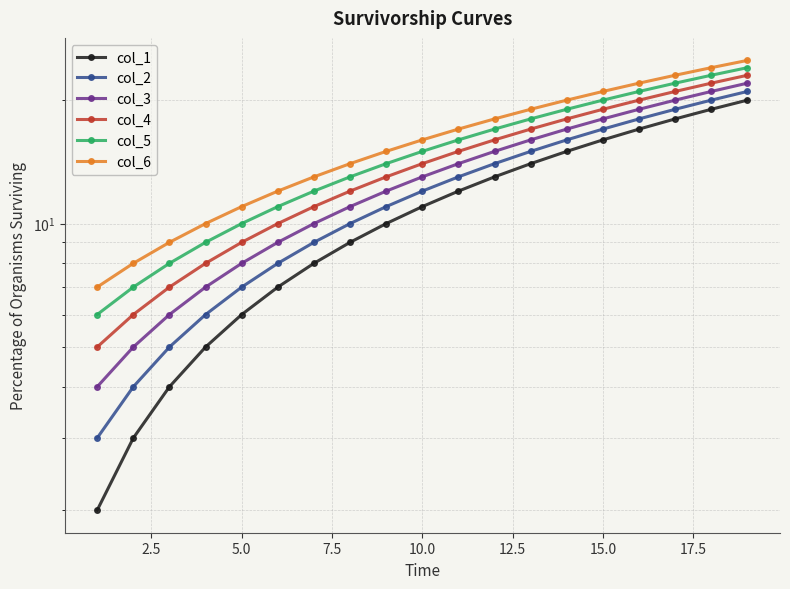

Reading left to right, list all the values displayed in this chart.

col_1: 2	3	4	5	6	7	8	9	10	11	12	13	14	15	16	17	18	19	20
col_2: 3	4	5	6	7	8	9	10	11	12	13	14	15	16	17	18	19	20	21
col_3: 4	5	6	7	8	9	10	11	12	13	14	15	16	17	18	19	20	21	22
col_4: 5	6	7	8	9	10	11	12	13	14	15	16	17	18	19	20	21	22	23
col_5: 6	7	8	9	10	11	12	13	14	15	16	17	18	19	20	21	22	23	24
col_6: 7	8	9	10	11	12	13	14	15	16	17	18	19	20	21	22	23	24	25